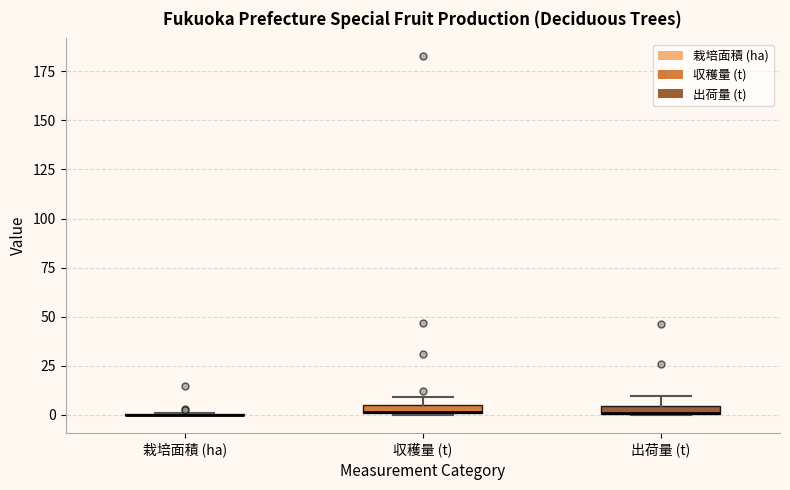

Where is the lower edge of the box for 出荷量 (t) on the y-axis? The values are not printed on the chart, so give them approximately, as read against the axis.

0